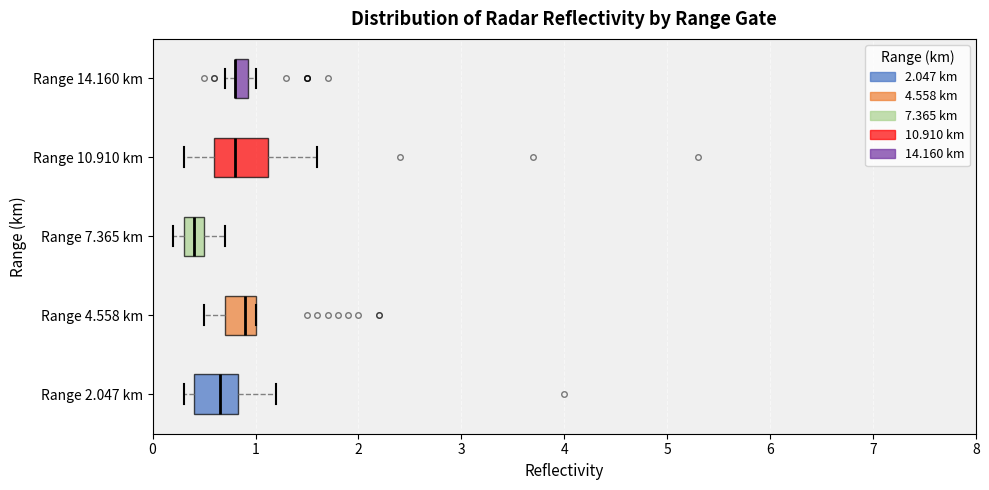

Where is the right edge of the box for Range 2.047 km on the x-axis? The values are not printed on the chart, so give them approximately, as read against the axis.

0.8